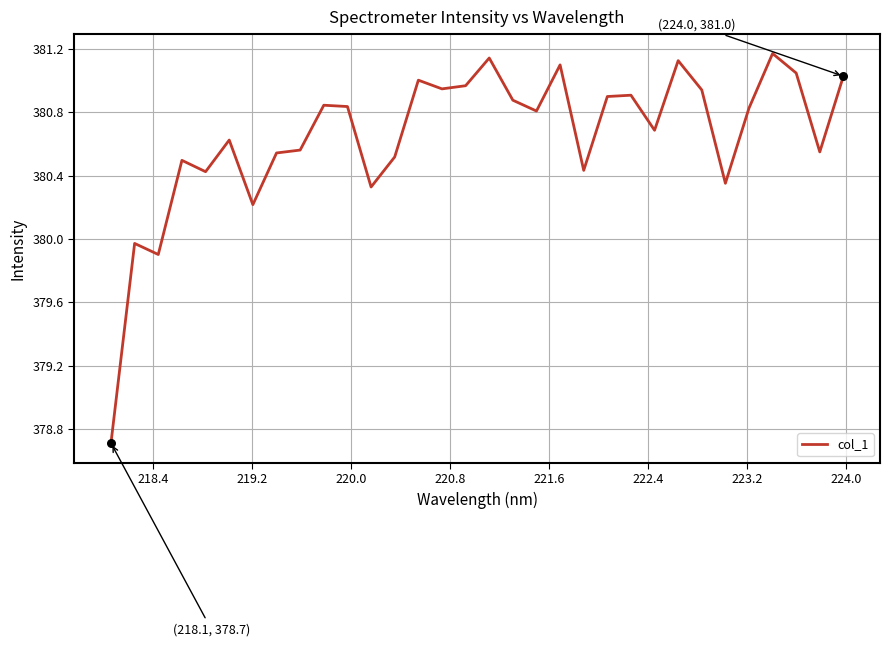

What is the difference between the maximum and minimum values?

2.5